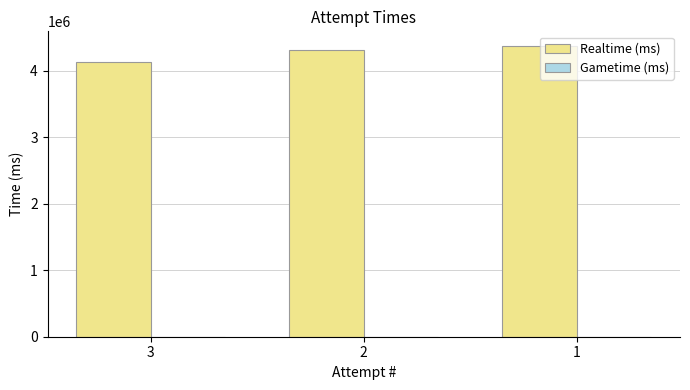

What is the greatest value displayed?

4376733